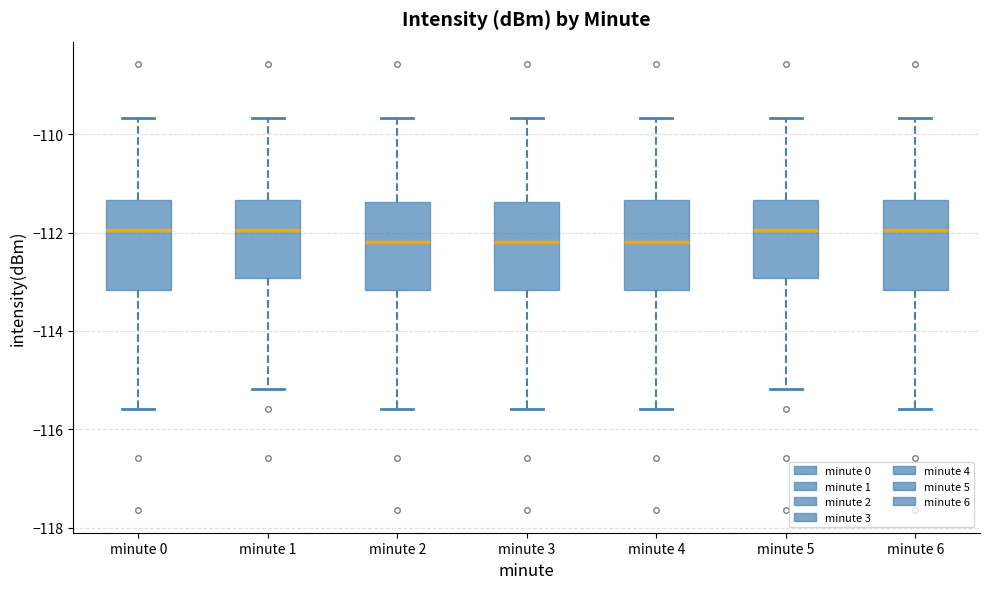

Where does the median line of the box for minute 4 sit on the y-axis? The values are not printed on the chart, so give them approximately, as read against the axis.

-112.2